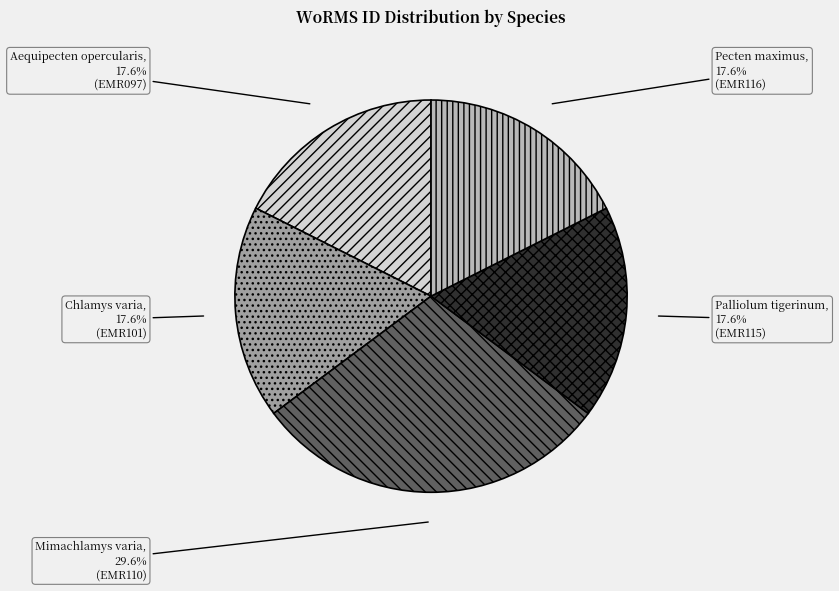

Does Mimachlamys varia represent more than half of the total?

No